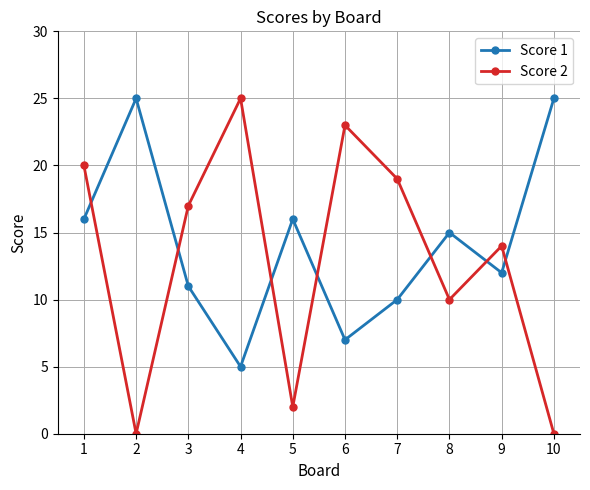

What is the difference between the highest and lowest values at 9?

2